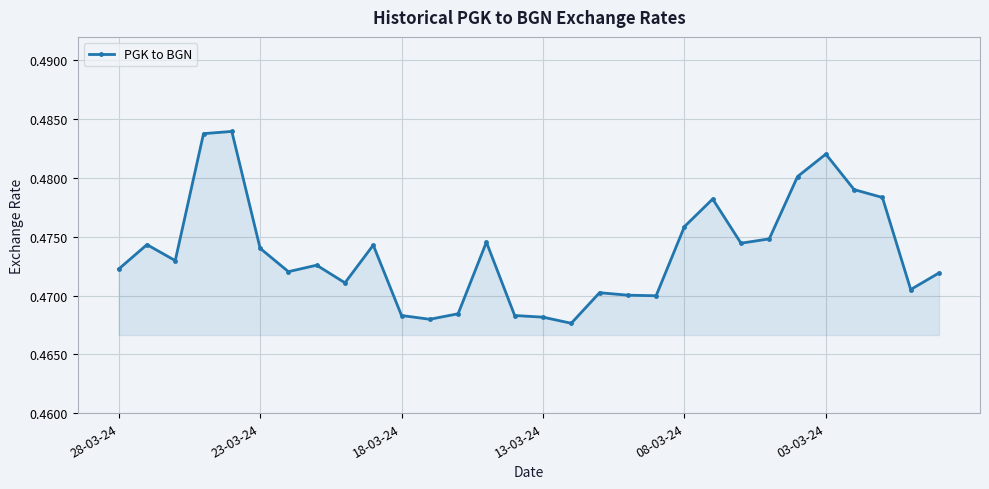

How many values are between 0 and 1?

30